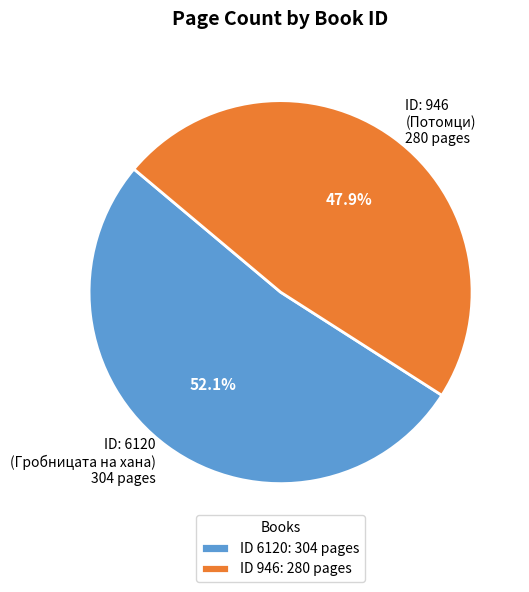

Is there a majority slice in this chart?

Yes